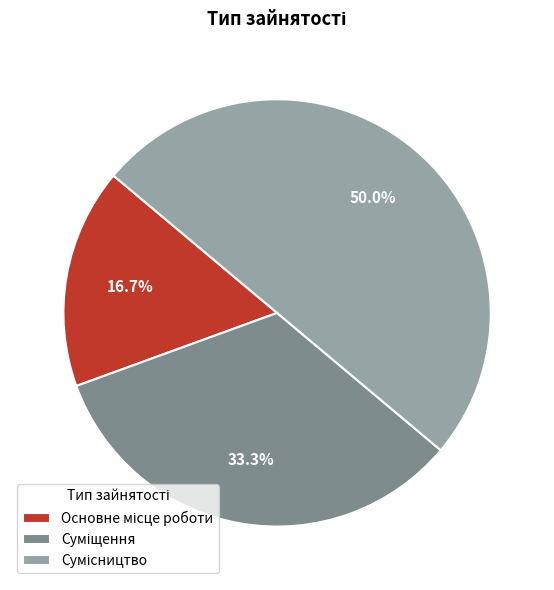

Does any single category account for the majority?

No